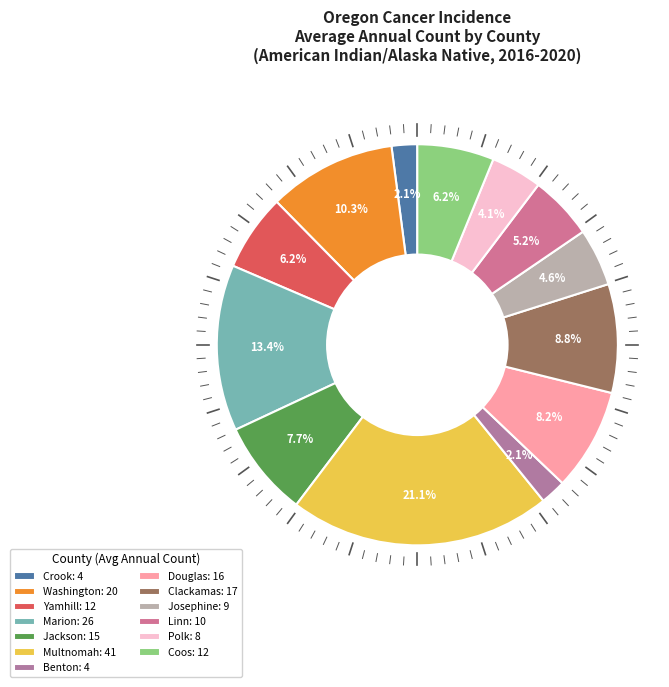

To the nearest percent, what is the difference between the Polk and Clackamas slice percentages?

5%